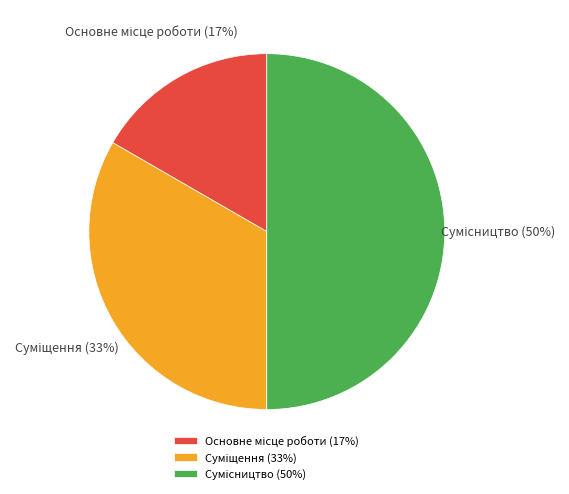

To the nearest percent, what is the difference between the largest and smallest slice percentages?

33%